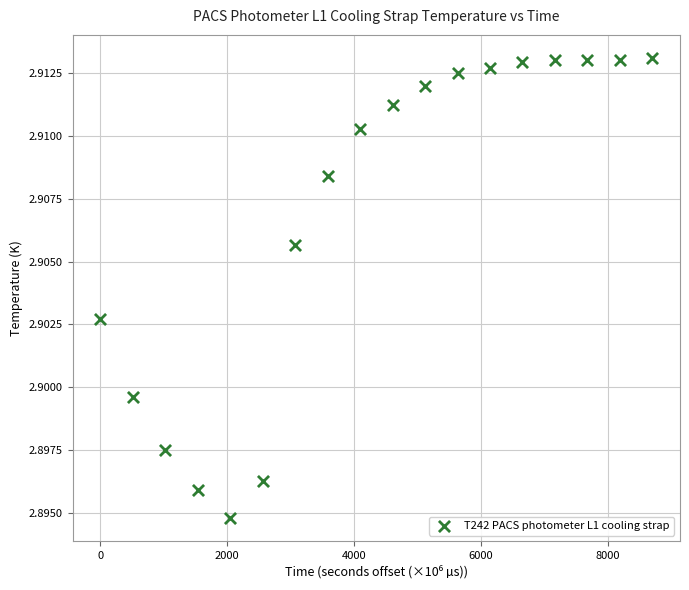

What is the range of X values (max minus min)?

8704.0